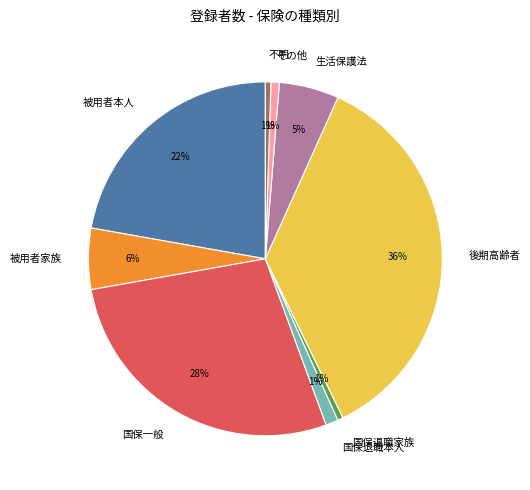

True or false: 被用者本人 accounts for 22% of the total.

True